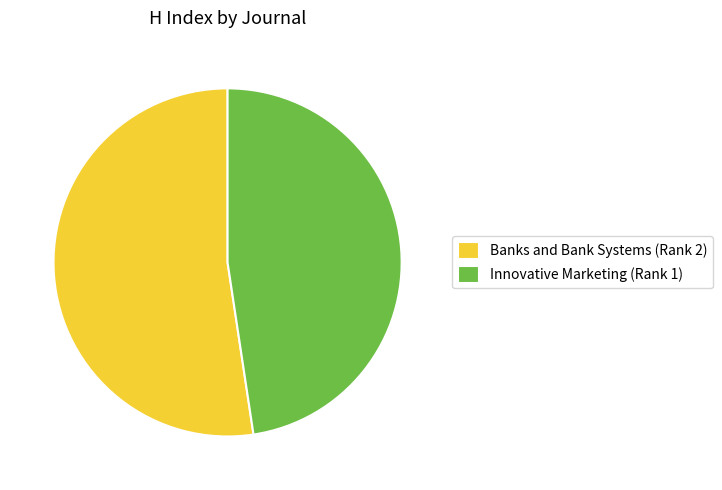

Is Innovative Marketing (Rank 1) the majority of the pie?

No